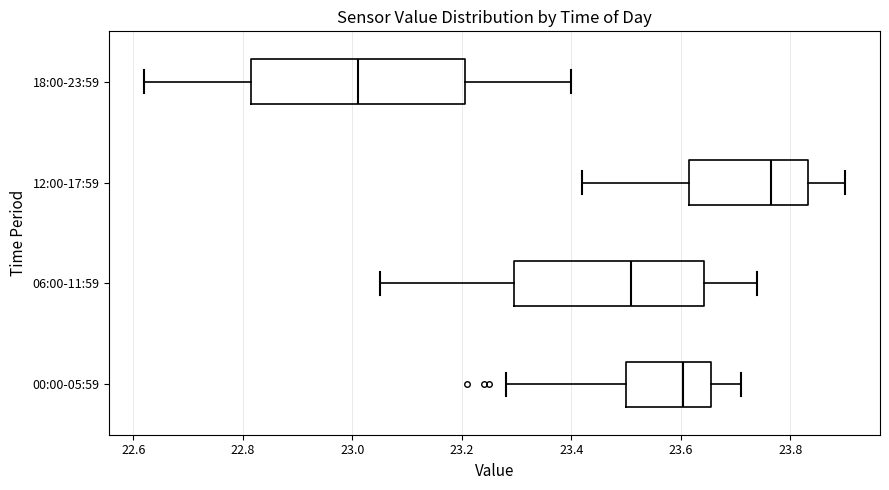

Which box has the furthest to the left median line?

18:00-23:59